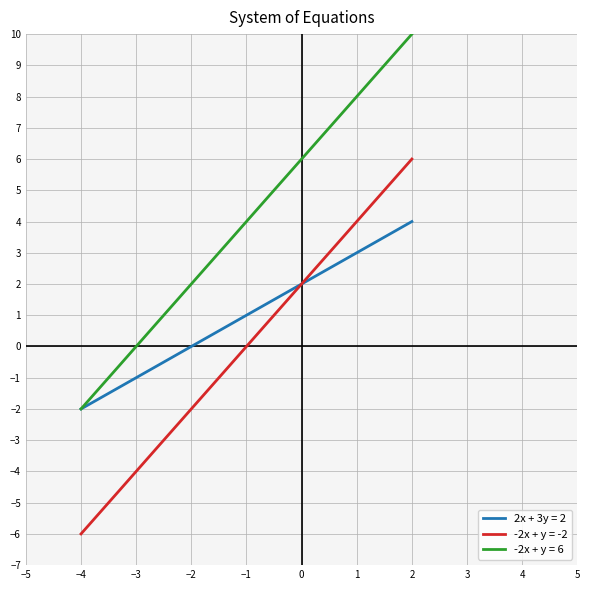

True or false: -2x + y = 6 and -2x + y = -2 cross at least once.

False